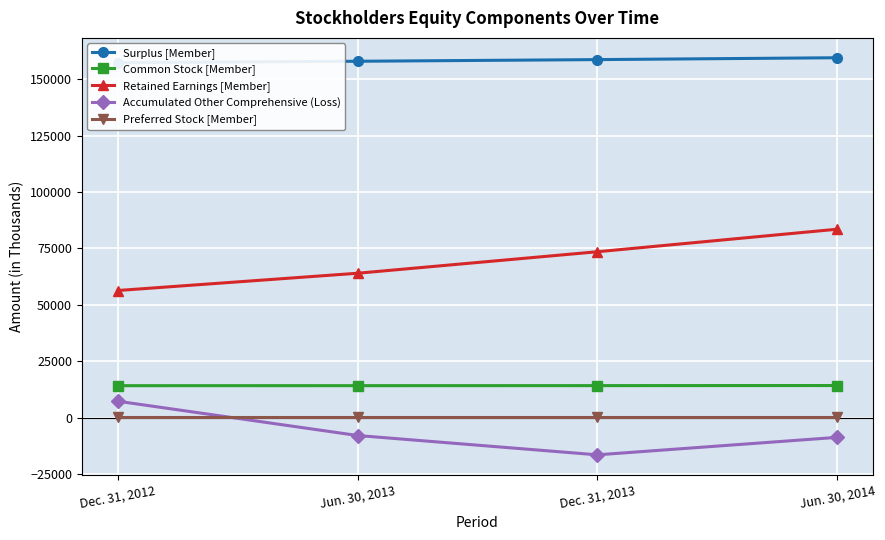

Between Dec. 31, 2013 and Jun. 30, 2013, which is larger?

Dec. 31, 2013